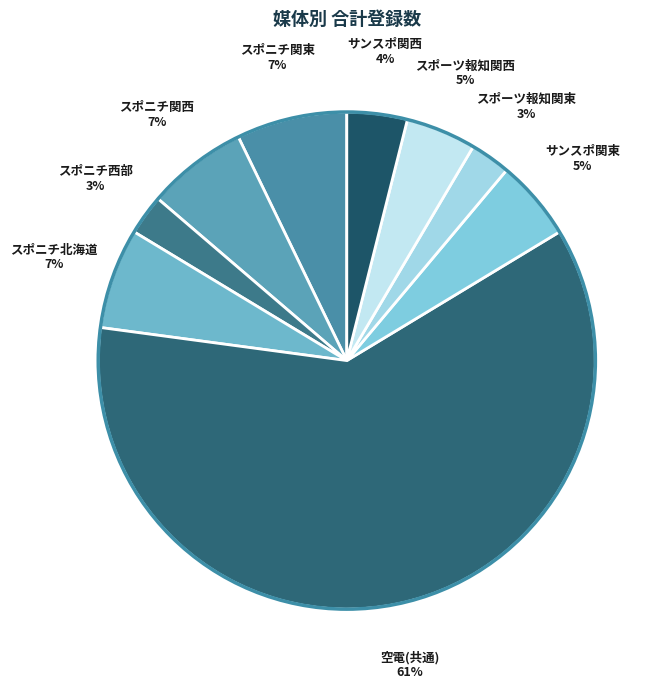

How many slices are in this pie chart?

9